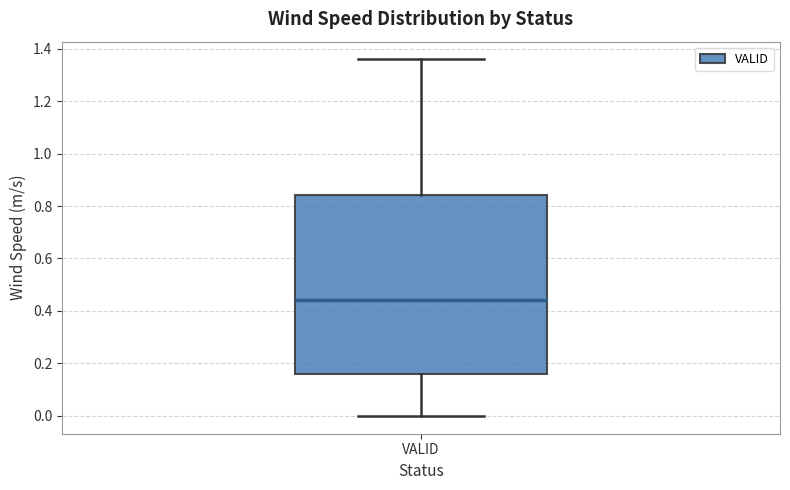

Transcribe this box plot: give where the median line is, the range the box spans, and where the two whiskers end, as read against the y-axis. The values are not printed on the chart, so give them approximately, as read against the axis.

median 0.44, box 0.16 to 0.84, whiskers 0.00 to 1.36